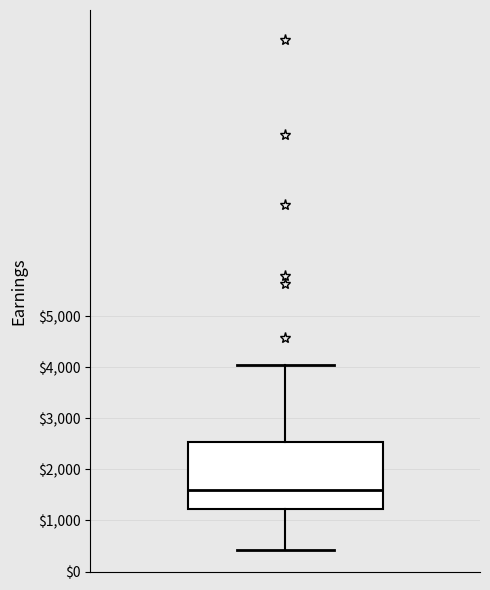

Where is the upper edge of the box on the y-axis? The values are not printed on the chart, so give them approximately, as read against the axis.

2500